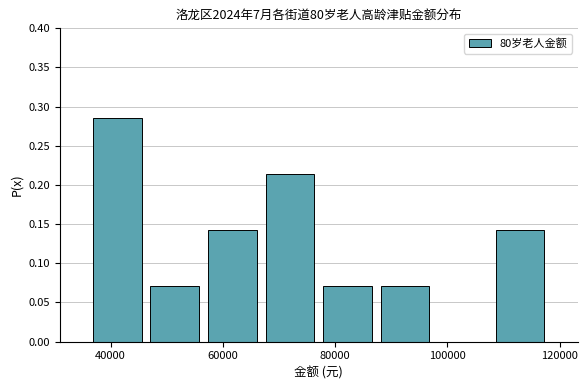

Reading left to right, transcribe this chart: for each bar, give the range it covers on the x-axis and its height. Neither the bar edges nor the heights are printed on the chart, so give them approximately, as read against the axes.

36000 to 46000: 0.285
46000 to 56000: 0.070
56000 to 66000: 0.145
66000 to 78000: 0.215
78000 to 88000: 0.070
88000 to 98000: 0.070
98000 to 108000: 0
108000 to 118000: 0.145